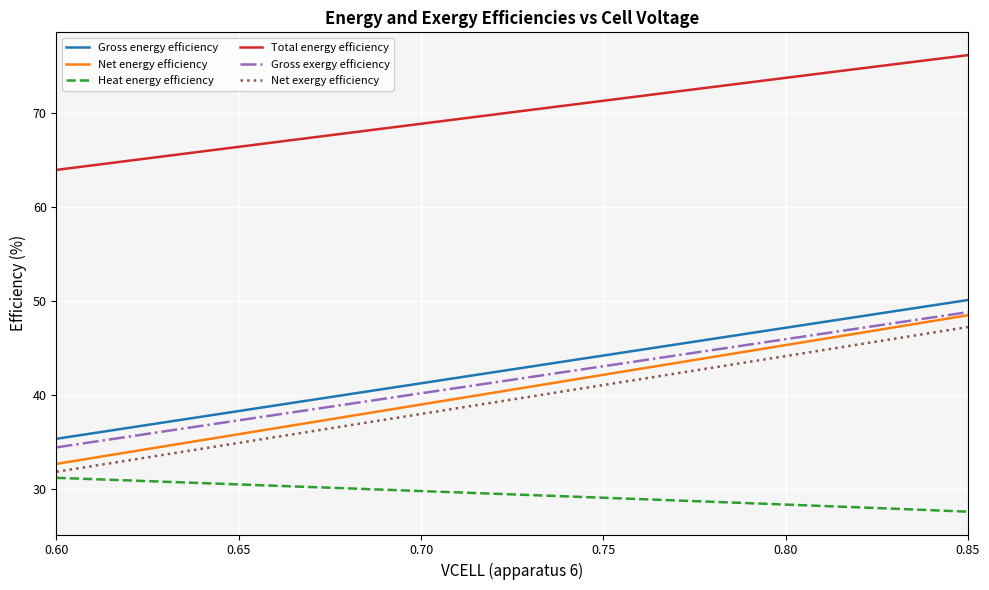

What are all the series names shown in the legend?

Gross energy efficiency, Net energy efficiency, Heat energy efficiency, Total energy efficiency, Gross exergy efficiency, Net exergy efficiency